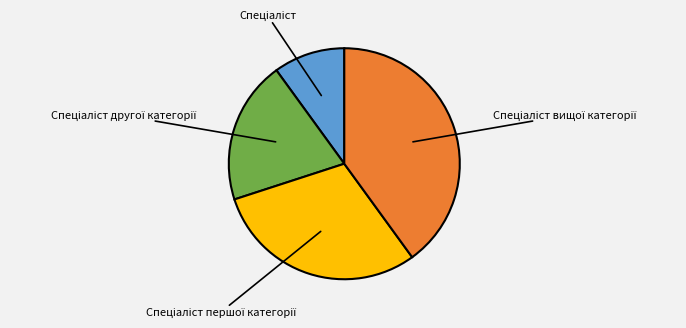

Is there a majority slice in this chart?

No